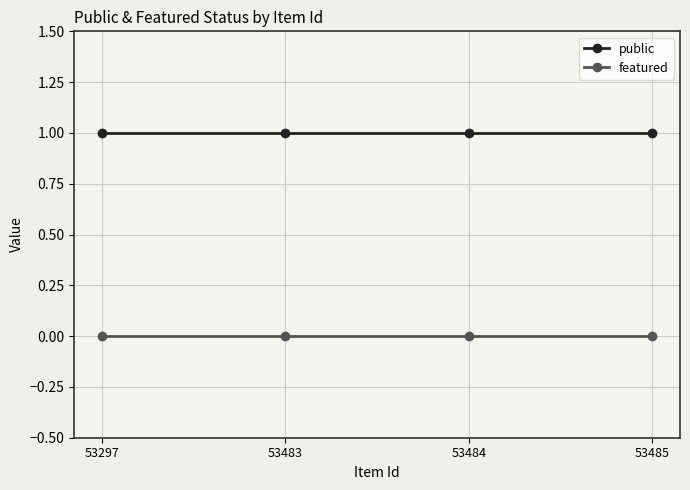

How many distinct data groups are displayed?

2